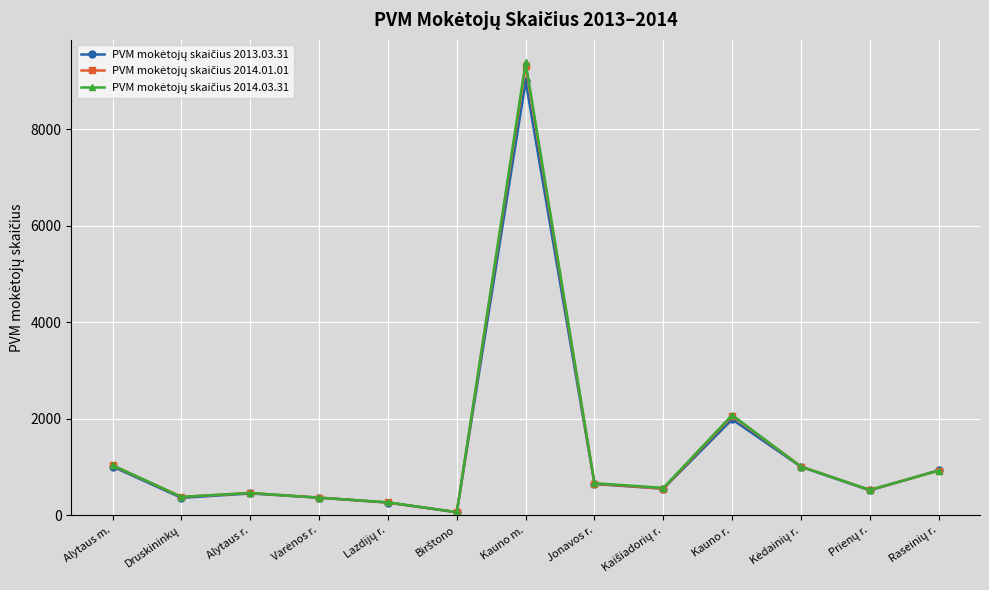

What is the maximum value shown in the chart?

9392